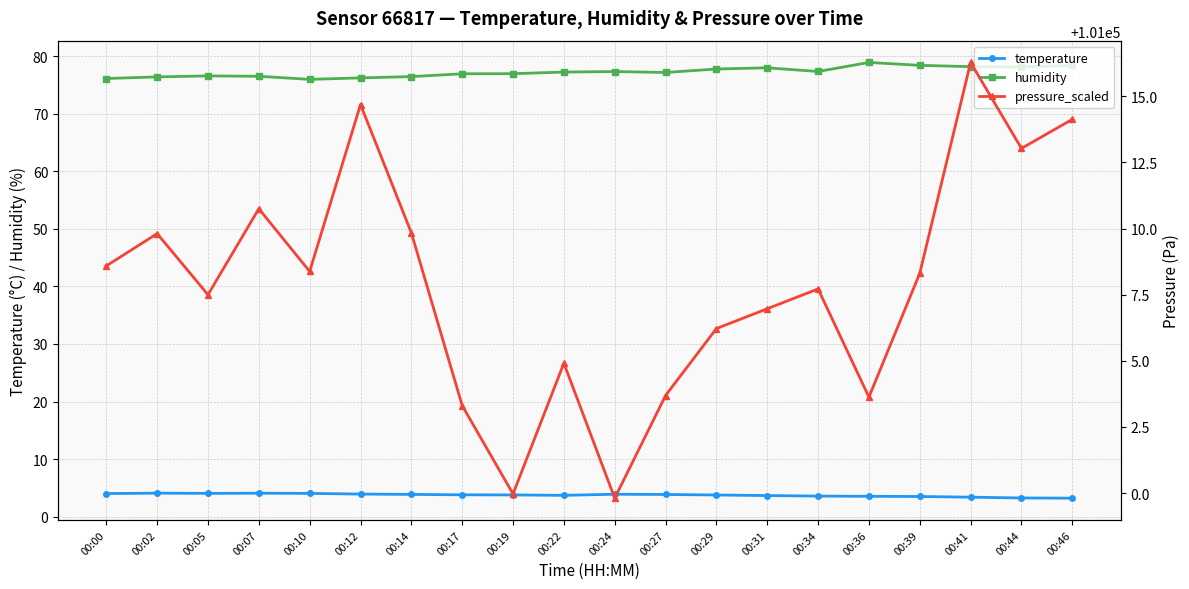

Which category has the highest value across all series?

00:41